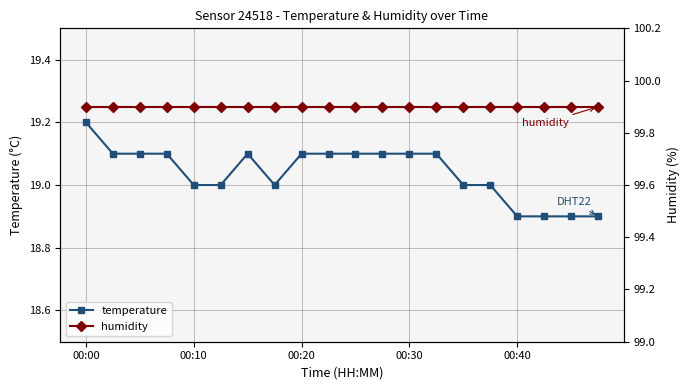

The value of temperature at 00:00 is 13.4. True or false?

False